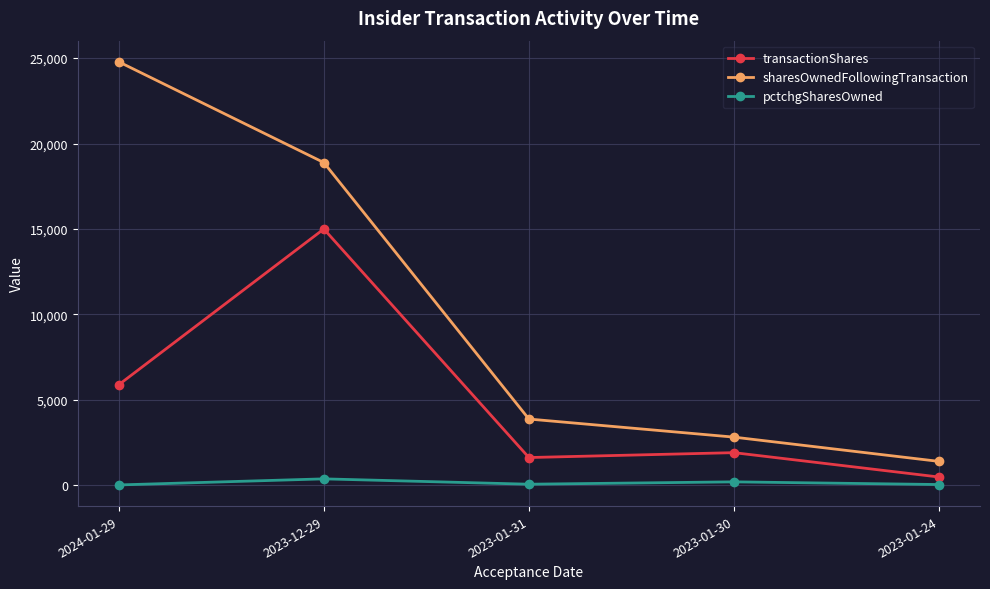

What is the label of the 5th point from the right?

2024-01-29